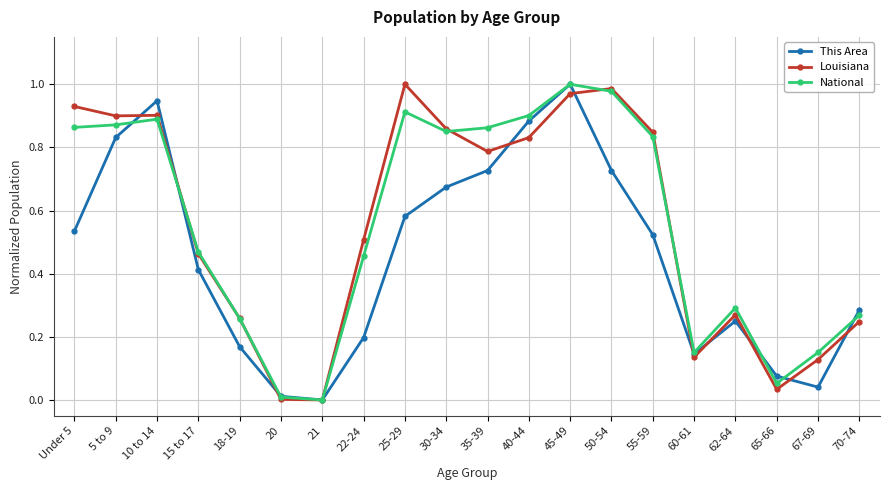

Is the value of This Area at 20 greater than the value of National at 65-66?

No